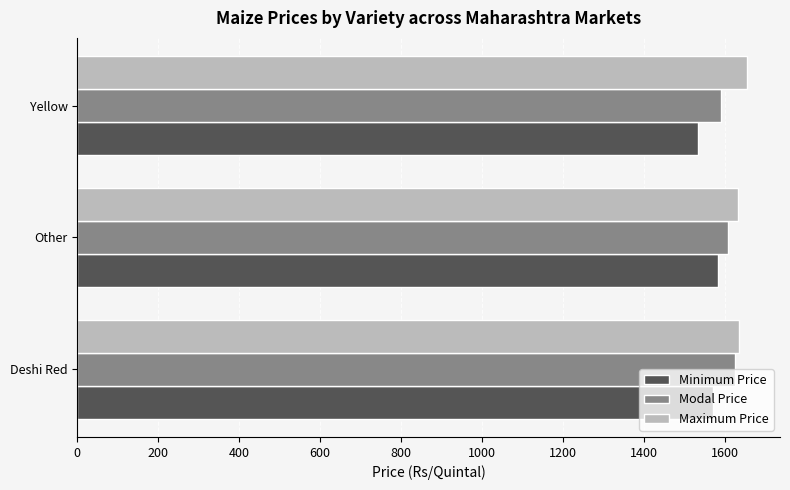

Which series has the largest total across all categories?

Maximum Price